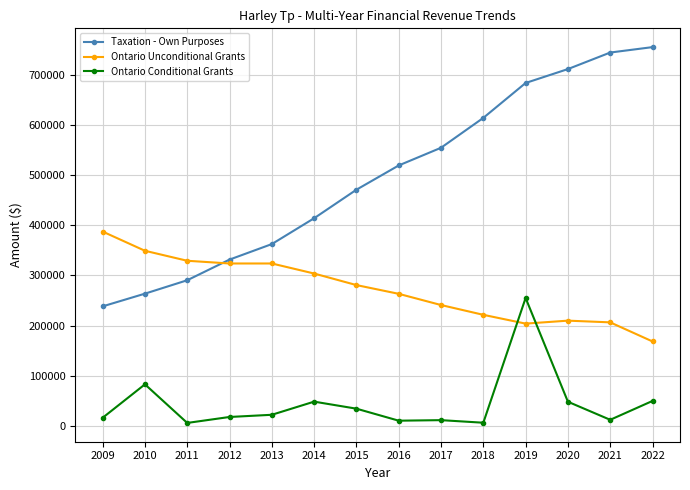

At how many categories does at least one series exceed 733743?

2